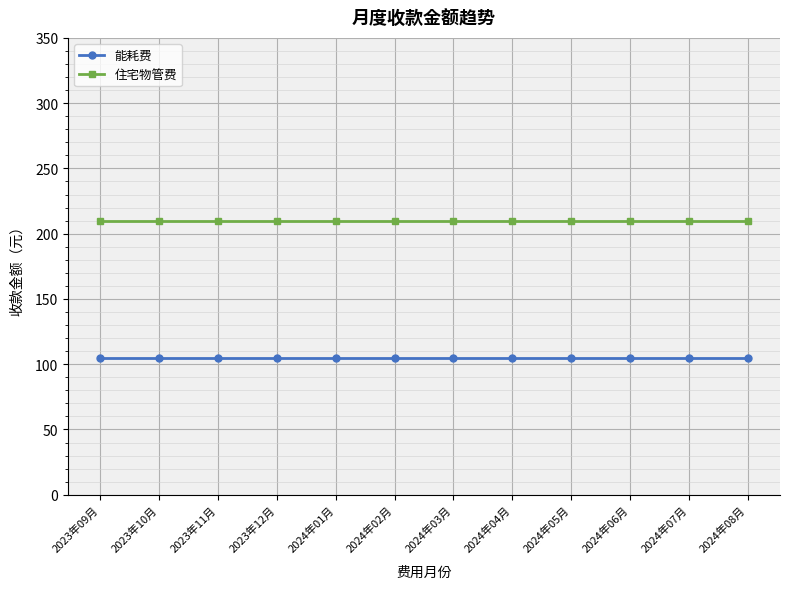

What are all the series names shown in the legend?

能耗费, 住宅物管费